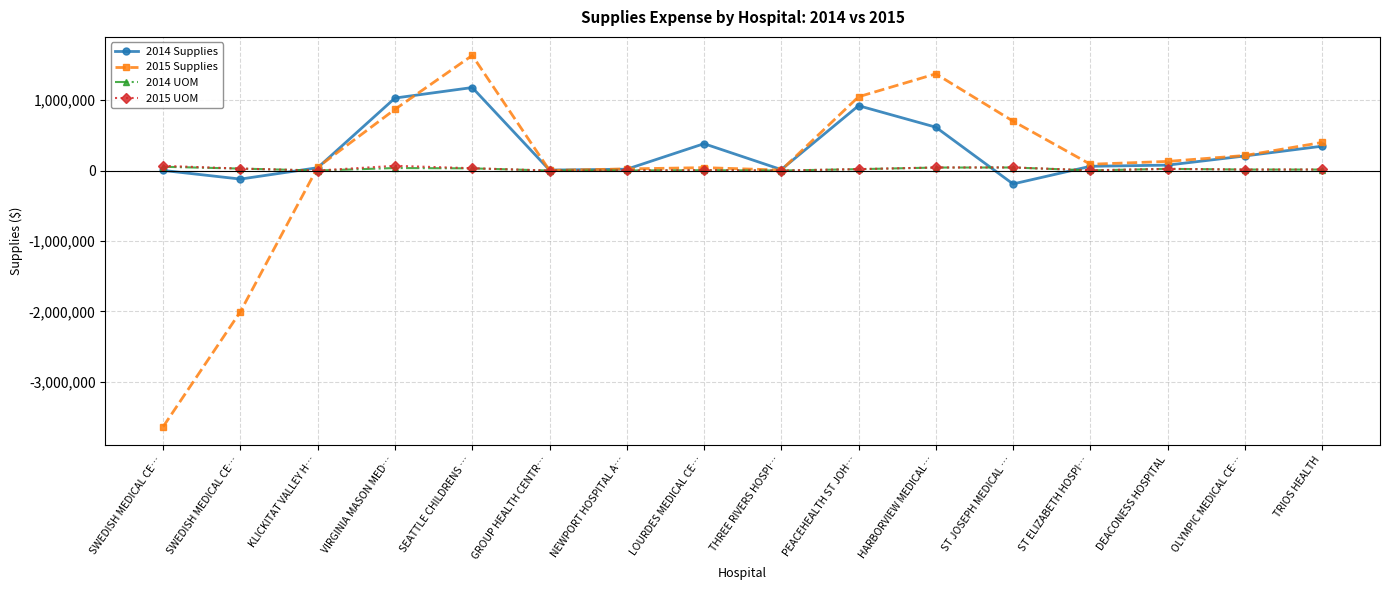

How many lines are shown in the chart?

4